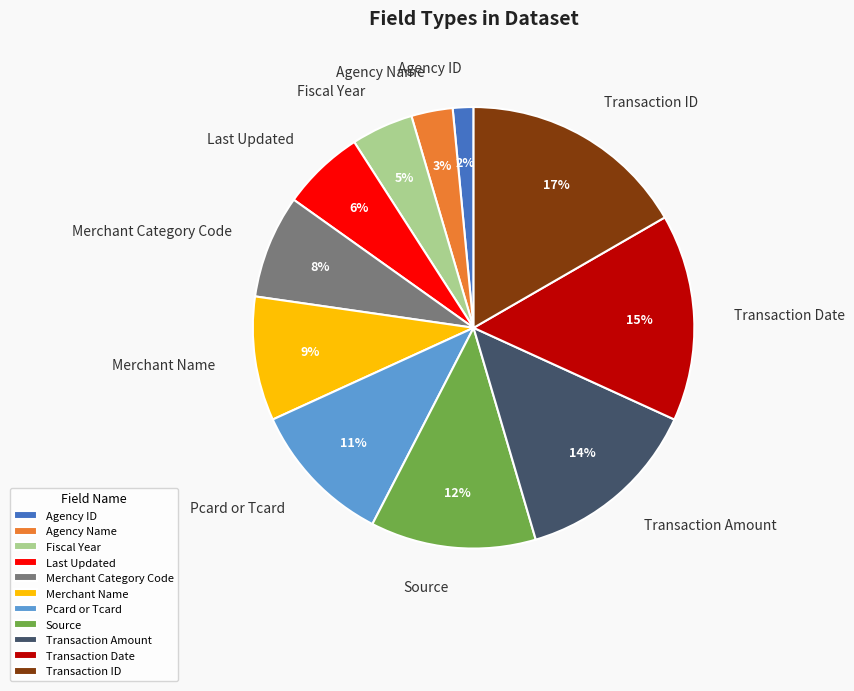

To the nearest percent, what portion does Fiscal Year represent?

5%